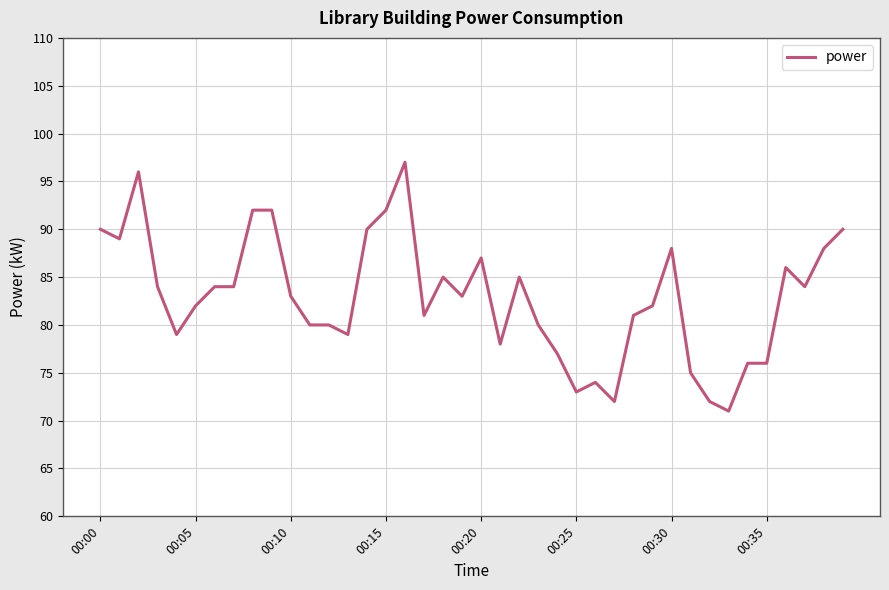

What is the smallest value displayed?

71